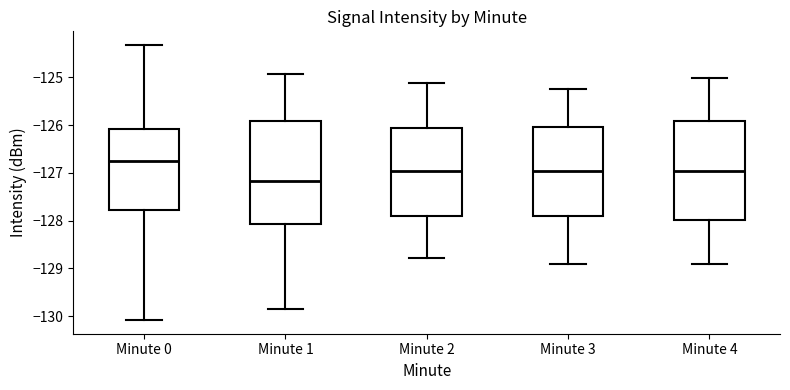

Reading left to right, transcribe this box plot: for each box, give where its median line is, the range the box spans, and where its two whiskers end, as read against the y-axis. The values are not printed on the chart, so give them approximately, as read against the axis.

Minute 0: median -126.7, box -127.8 to -126.1, whiskers -130.1 to -124.3
Minute 1: median -127.2, box -128.1 to -125.9, whiskers -129.8 to -124.9
Minute 2: median -127.0, box -127.9 to -126.1, whiskers -128.8 to -125.1
Minute 3: median -127.0, box -127.9 to -126.0, whiskers -128.9 to -125.2
Minute 4: median -127.0, box -128.0 to -125.9, whiskers -128.9 to -125.0